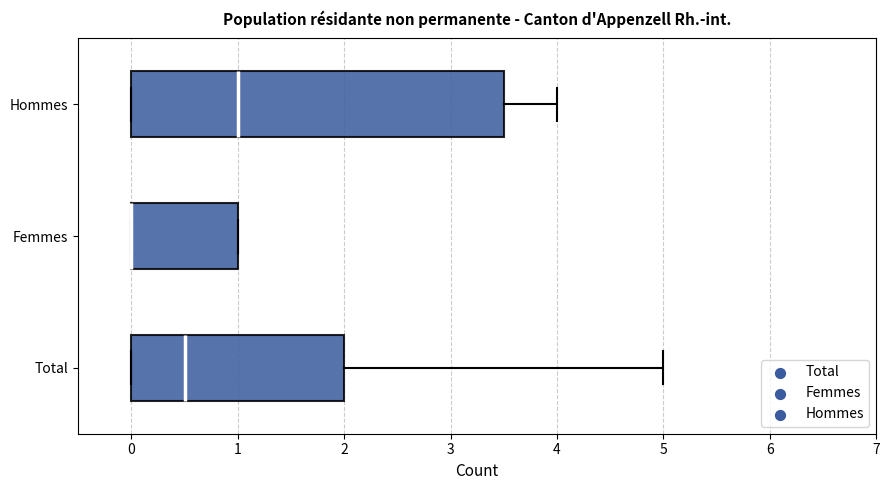

Where is the right edge of the box for Femmes on the x-axis? The values are not printed on the chart, so give them approximately, as read against the axis.

1.0